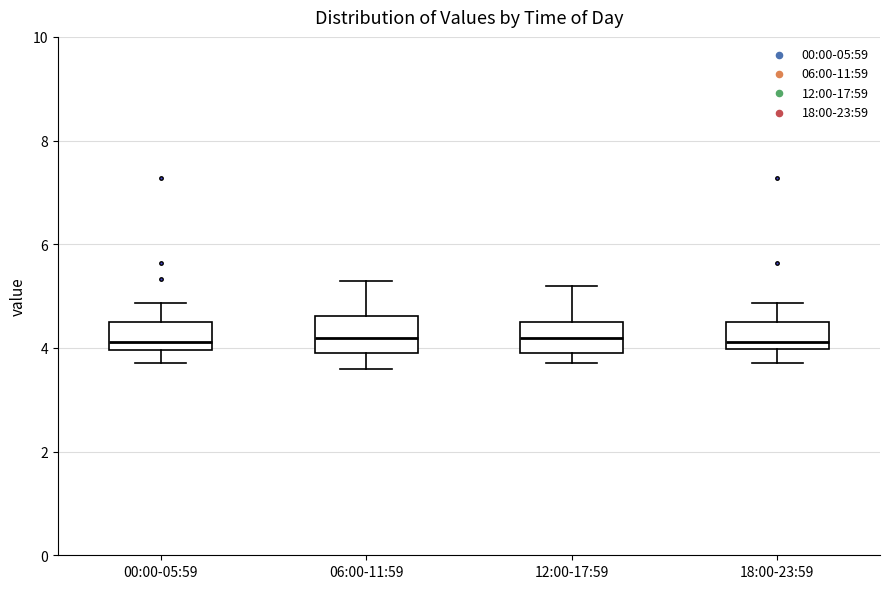

Where does the upper whisker of the box for 00:00-05:59 end on the y-axis? The values are not printed on the chart, so give them approximately, as read against the axis.

4.8